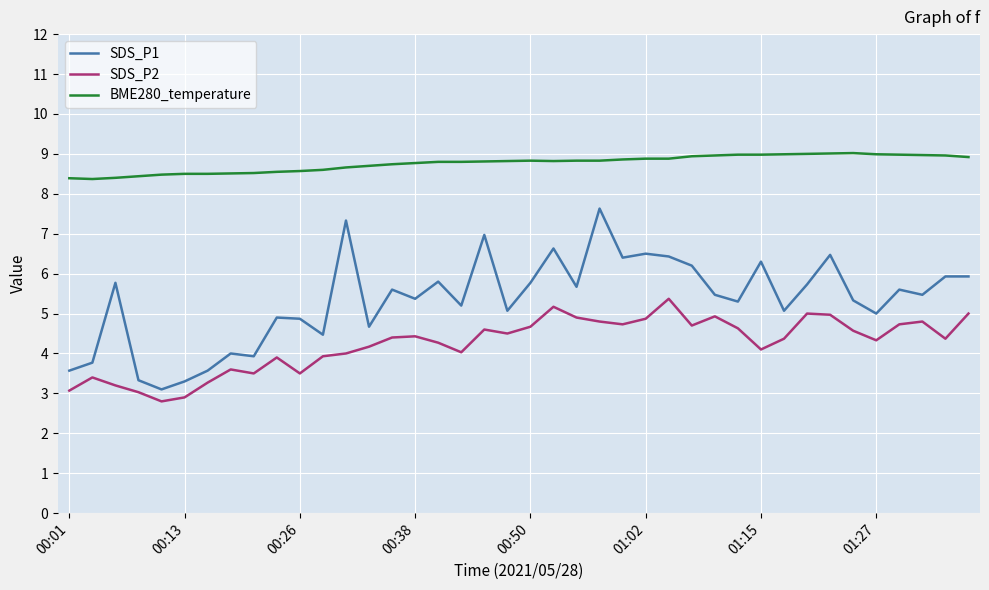

Which series has the largest range (max minus min)?

SDS_P1